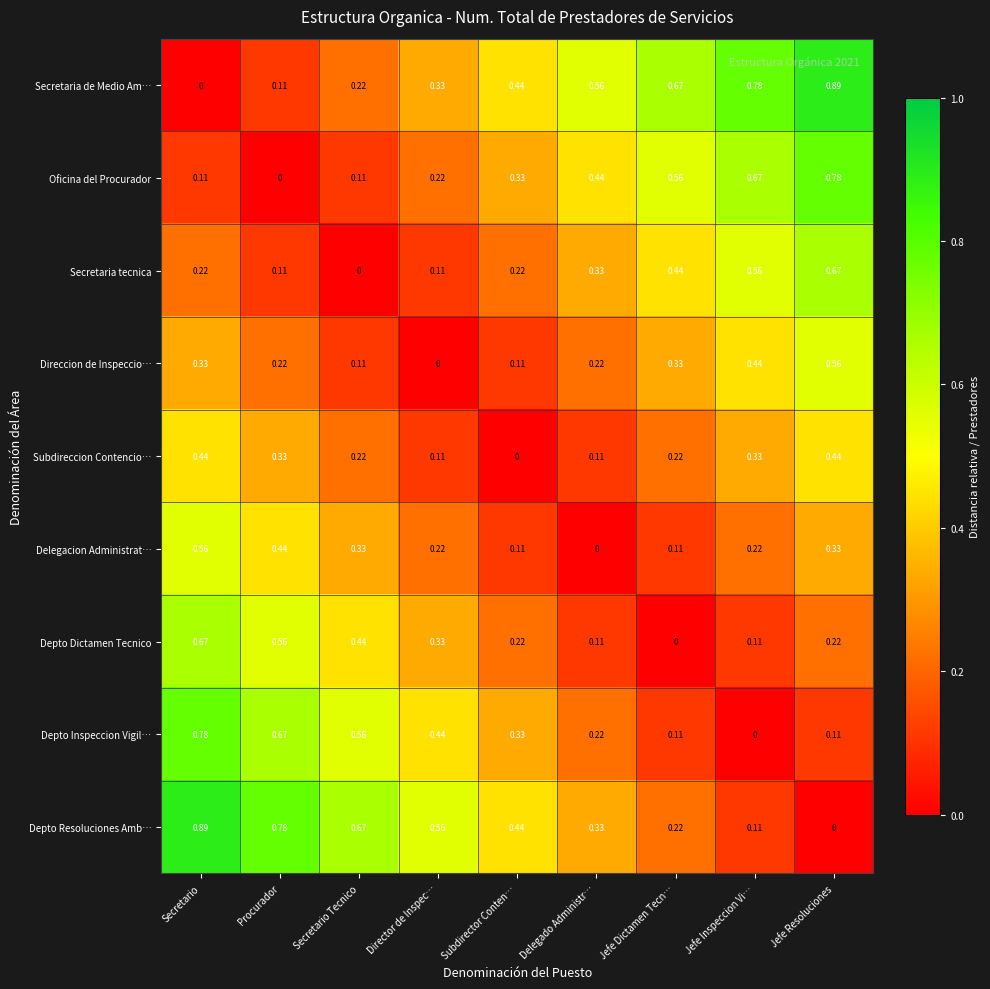

Which category has the highest value in the Depto Inspeccion Vigil… series?

Secretario